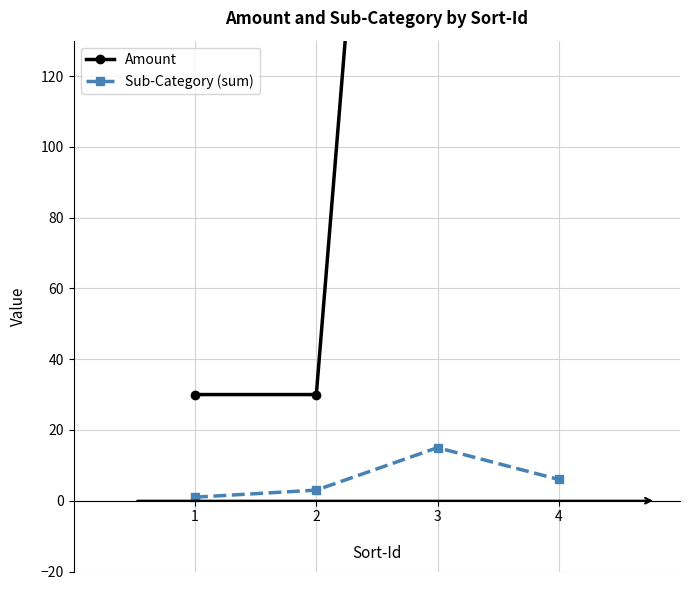

True or false: Amount and Sub-Category (sum) intersect in this chart.

False